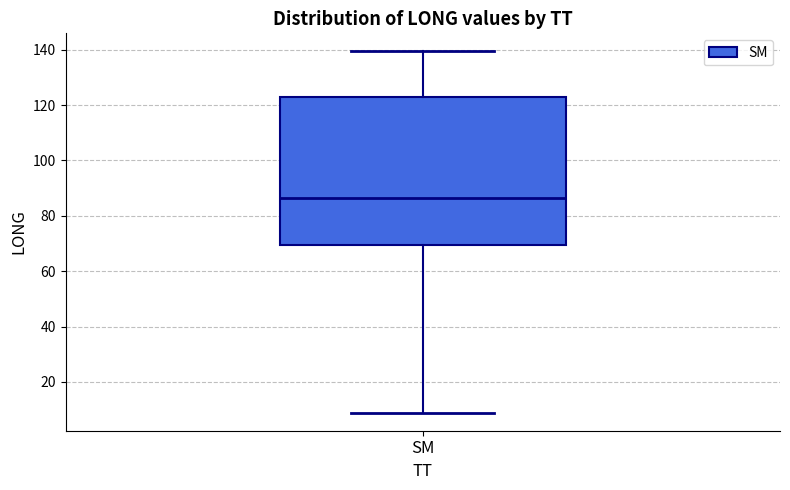

Where does the lower whisker of the box for SM end on the y-axis? The values are not printed on the chart, so give them approximately, as read against the axis.

8